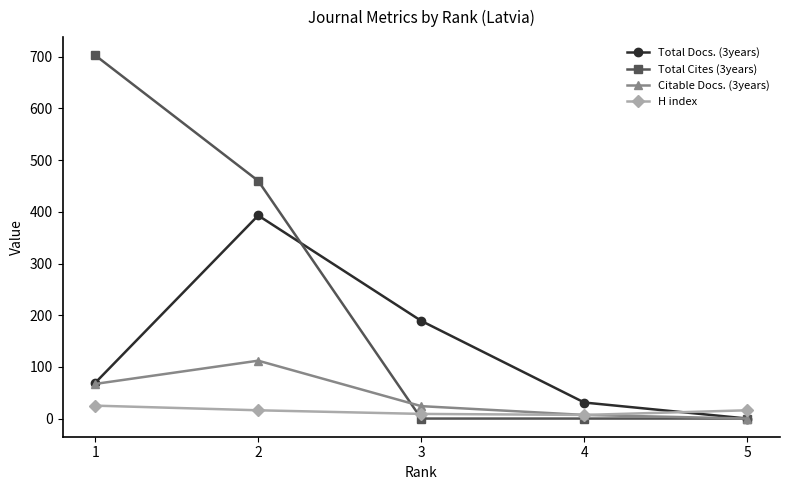

At 2, list the series in order from smallest to largest.

H index, Citable Docs. (3years), Total Docs. (3years), Total Cites (3years)